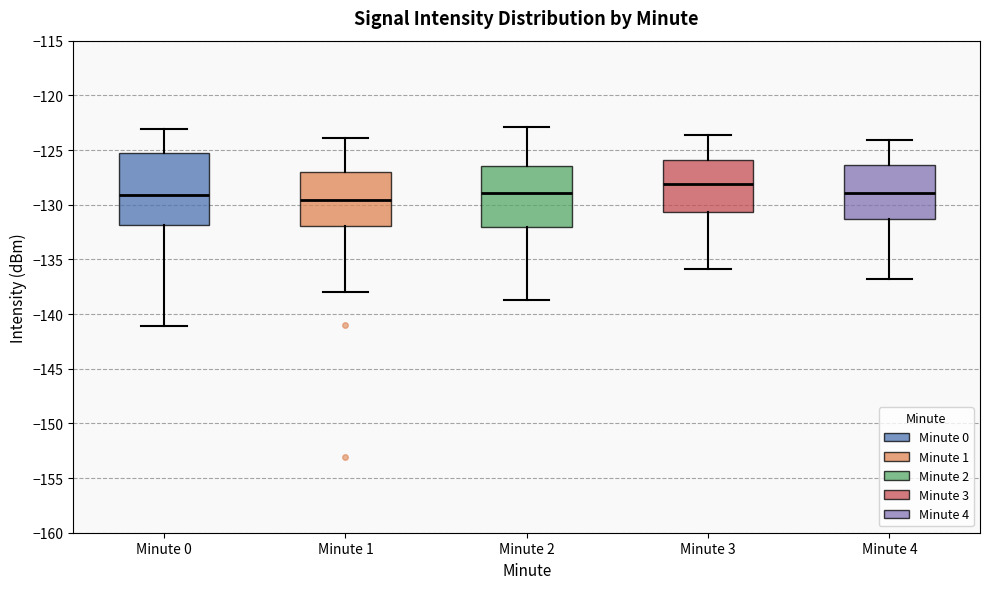

Which box has the lowest median line?

Minute 1